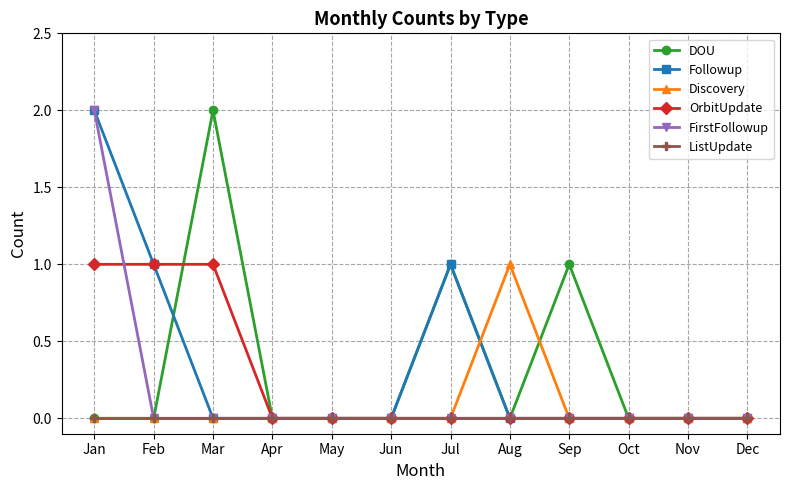

What is the spread (max minus min) of values at Jul?

1